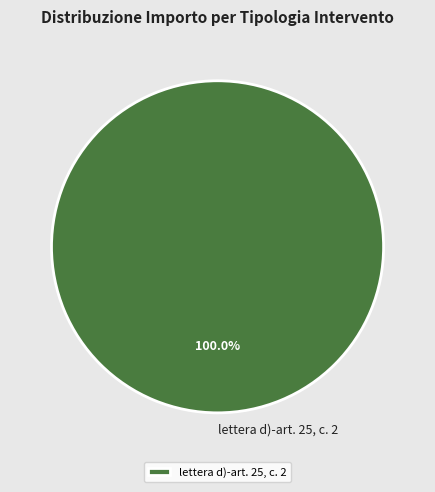

Rank the categories by value from lowest to highest.

lettera d)-art. 25, c. 2